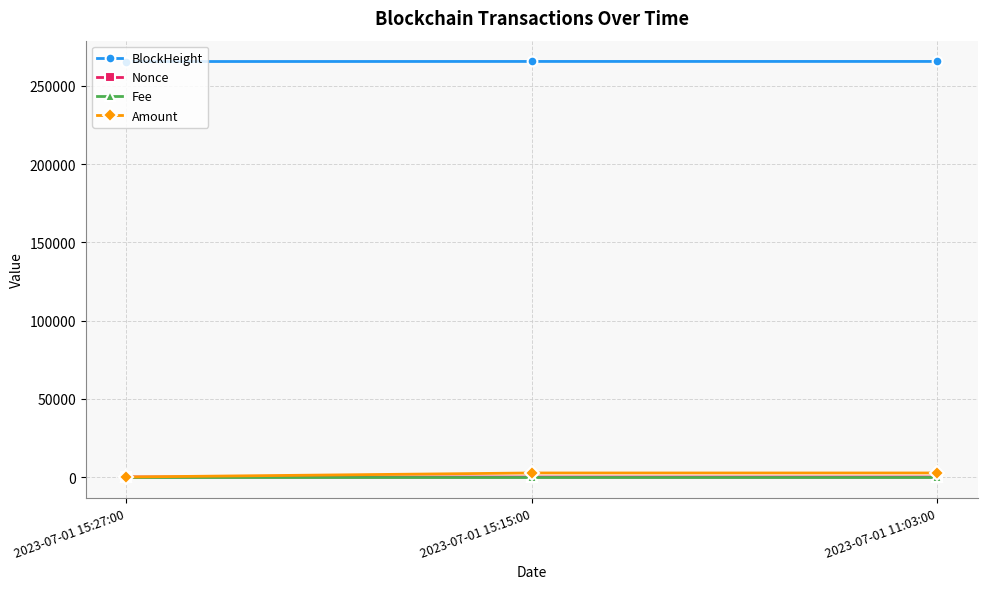

Is the value of BlockHeight at 2023-07-01 11:03:00 greater than the value of Amount at 2023-07-01 11:03:00?

Yes